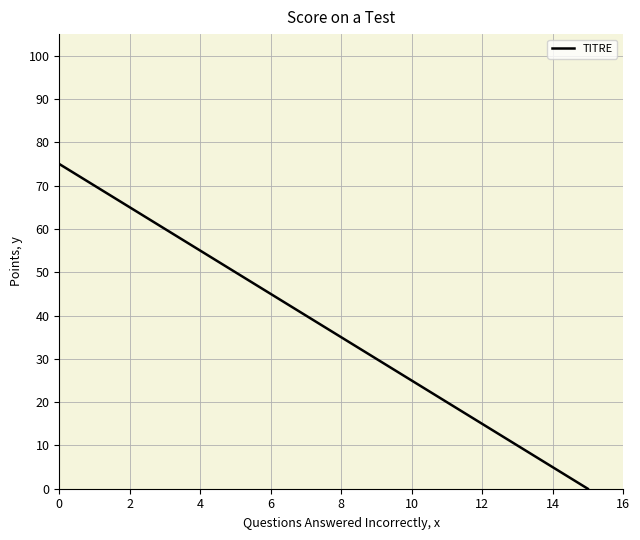

What is the greatest value displayed?

75